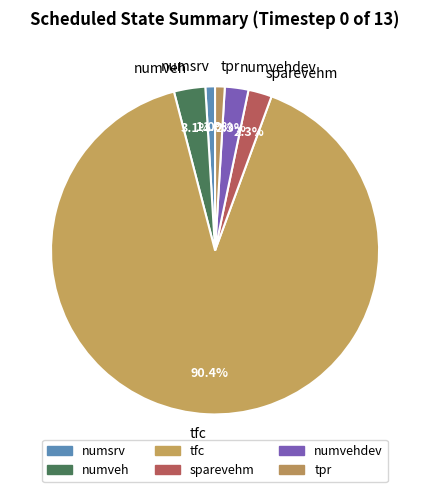

What is the majority slice?

tfc